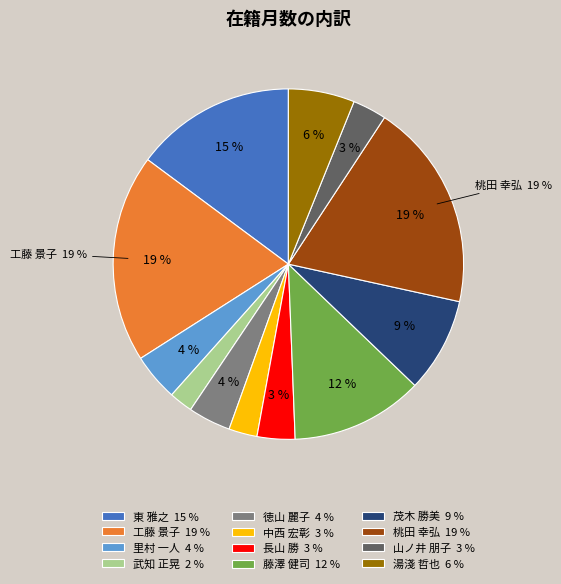

To the nearest percent, what percentage of the pie is 東 雅之?

15%